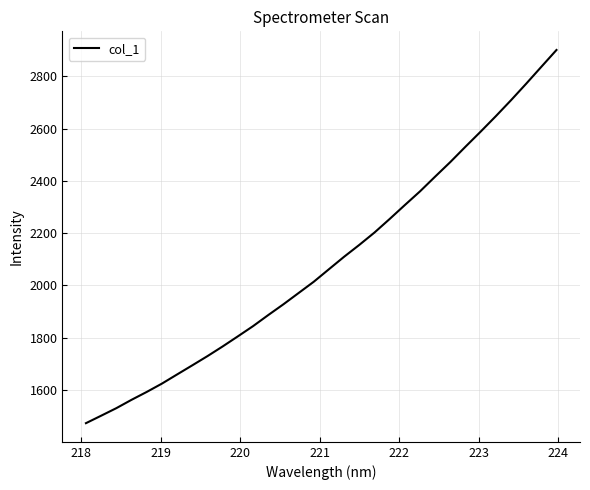

How many categories are shown in the chart?

32